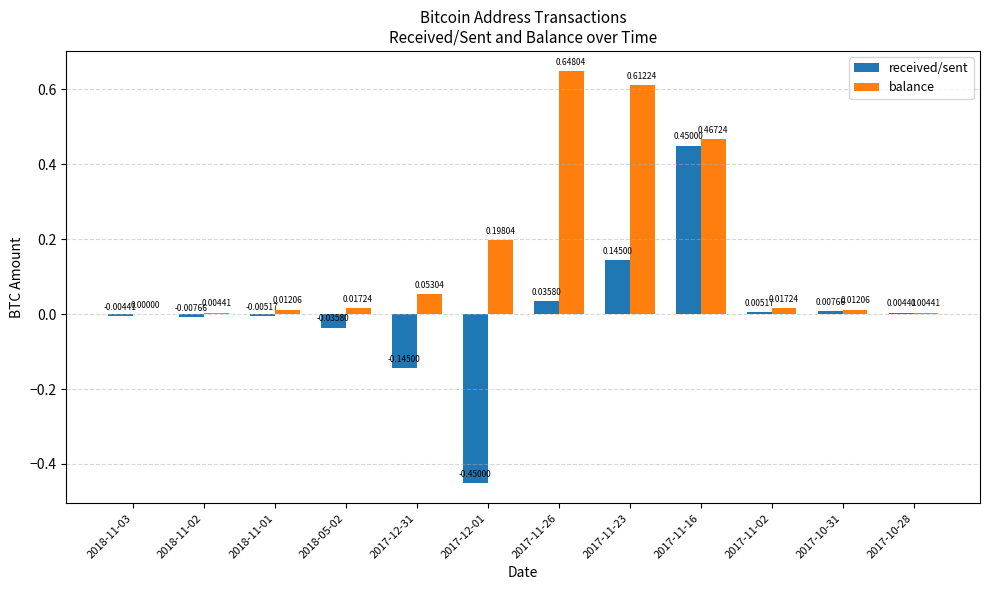

How many groups of bars are there?

12